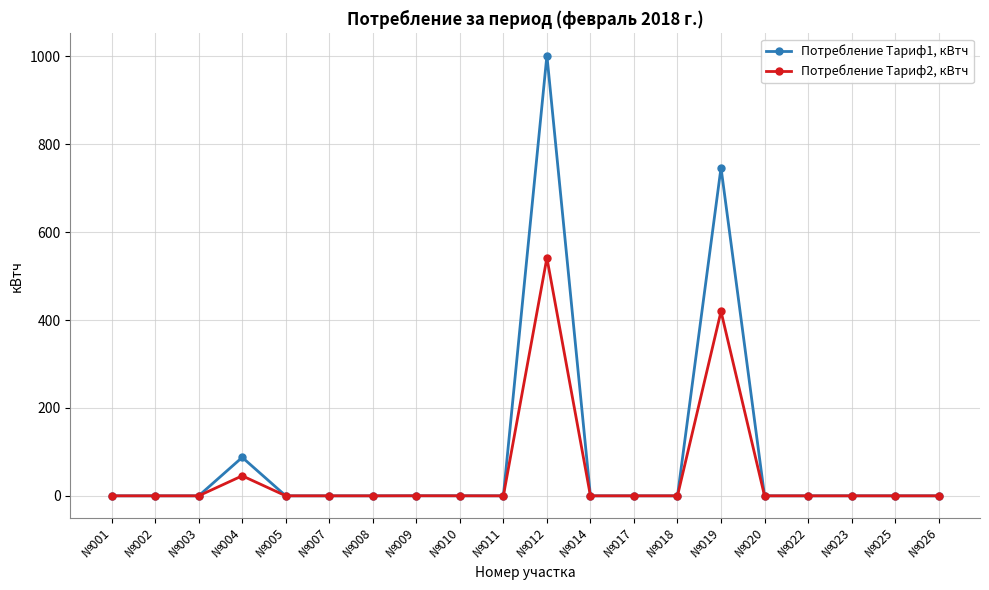

At which category does the chart reach its peak across all series?

№012